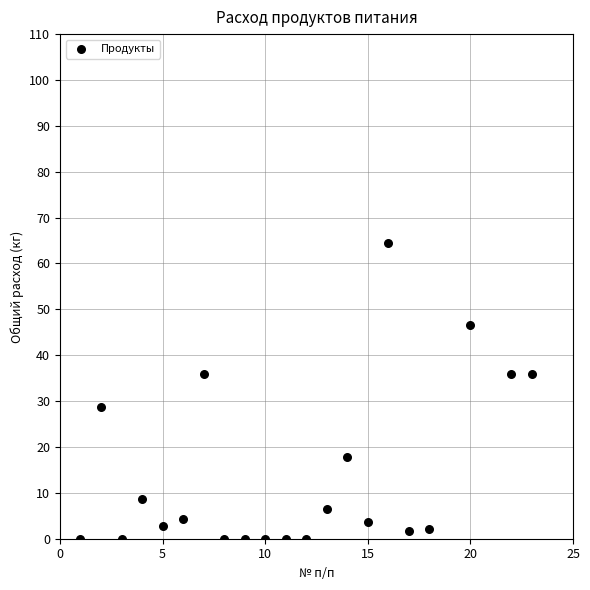

What is the range of X values (max minus min)?

22.0